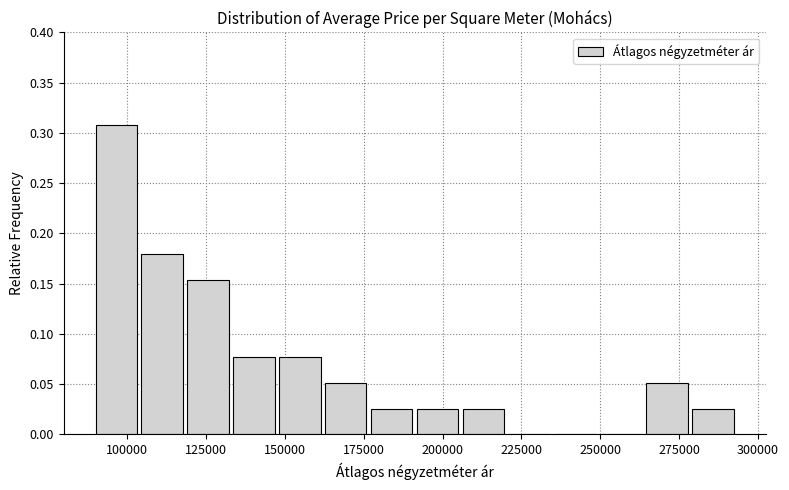

Around what value on the x-axis is the tallest bar? Give the approximate position of its centre, as read against the axis.

95000